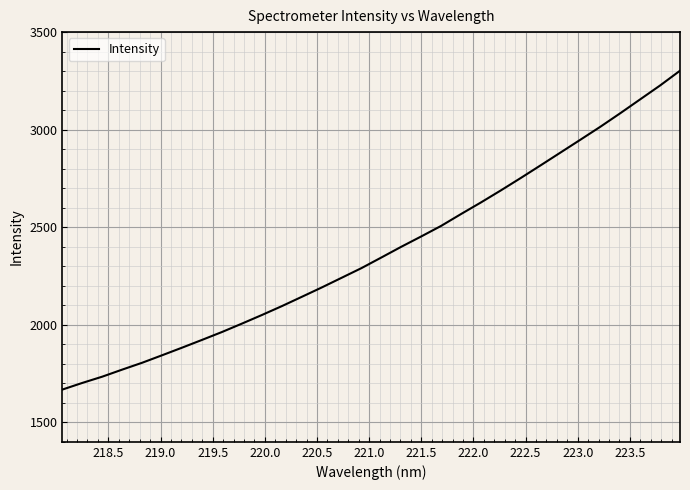

What is the smallest value displayed?

1668.0